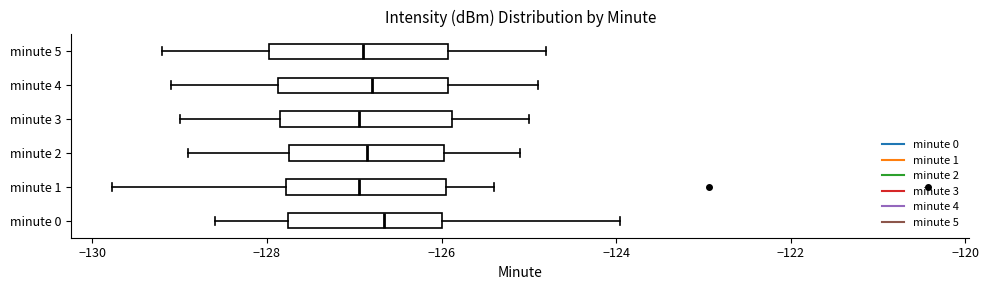

Where does the median line of the box for minute 5 sit on the x-axis? The values are not printed on the chart, so give them approximately, as read against the axis.

-126.8